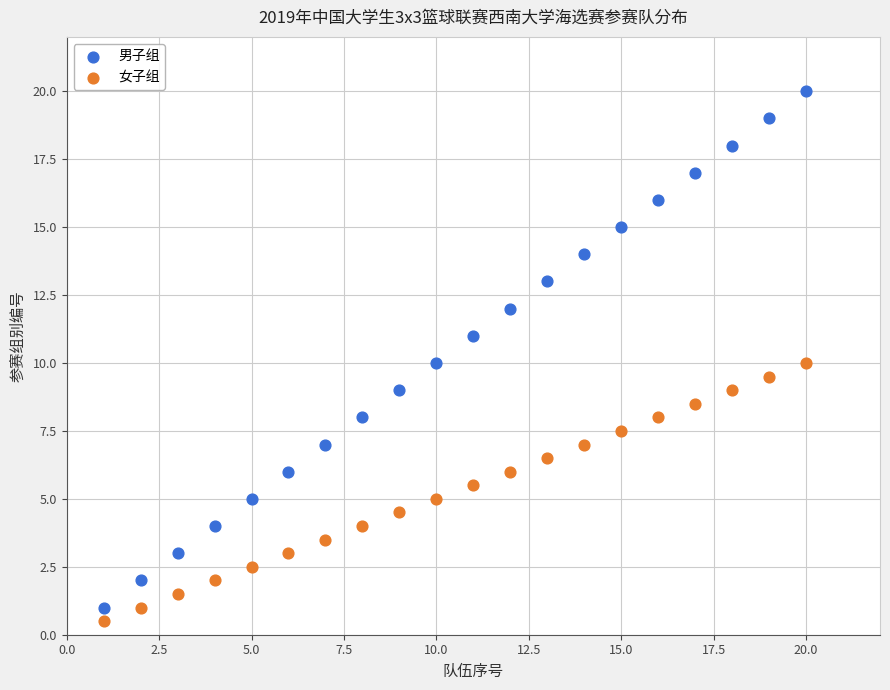

What are all the series names shown in the legend?

男子组, 女子组